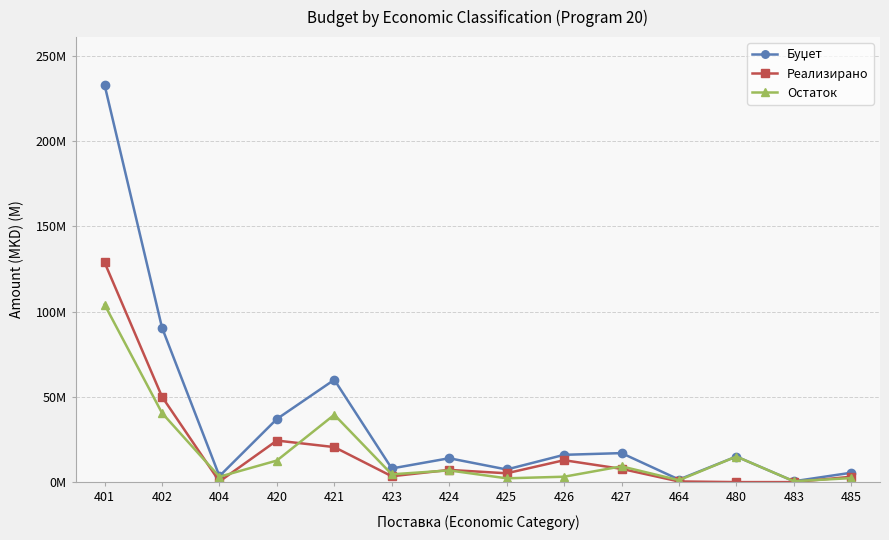

True or false: Буџет and Остаток intersect in this chart.

False